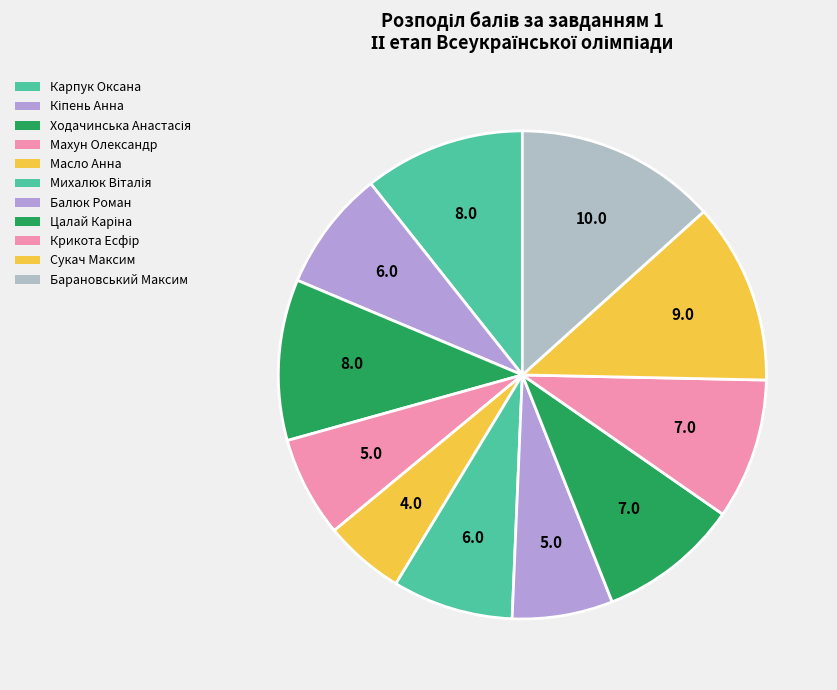

Count the number of slices in the pie.

11